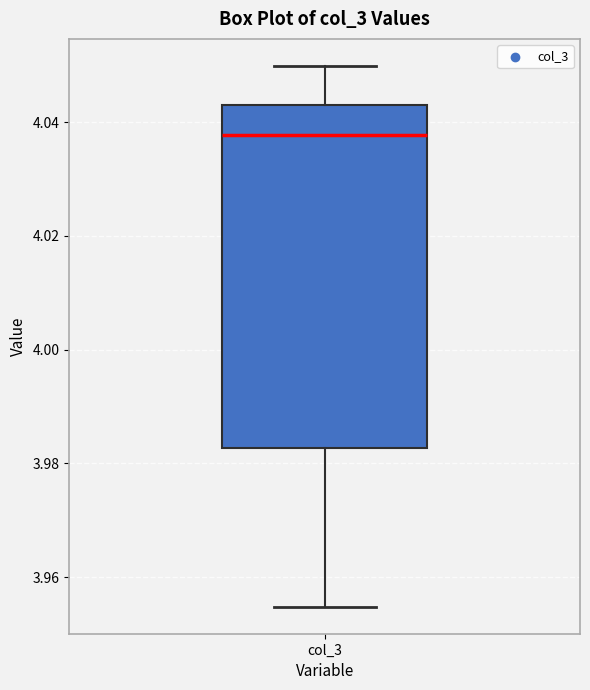

Read this box plot against the y-axis: the position of the median line, the range covered by the box, and the ends of both whiskers. The values are not printed on the chart, so give them approximately, as read against the axis.

median 4.038, box 3.982 to 4.044, whiskers 3.954 to 4.050